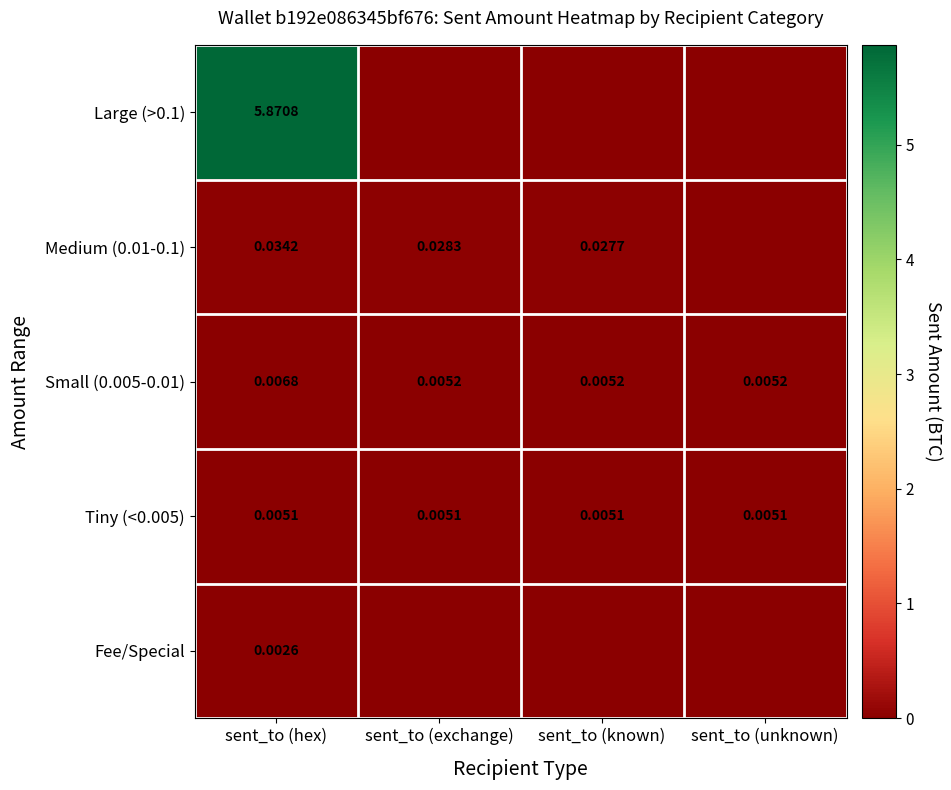

True or false: Small (0.005-0.01) has a value of 0.0 at sent_to (hex).

True